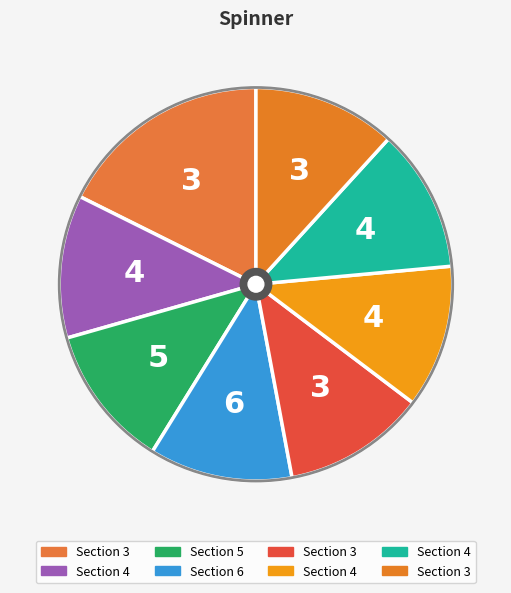

How many slices are in this pie chart?

8